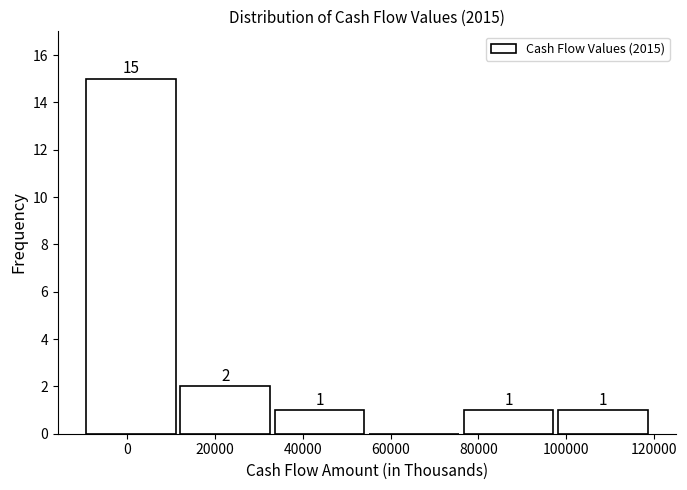

Over which range of the x-axis is the bar tallest?

-10000 to 12000